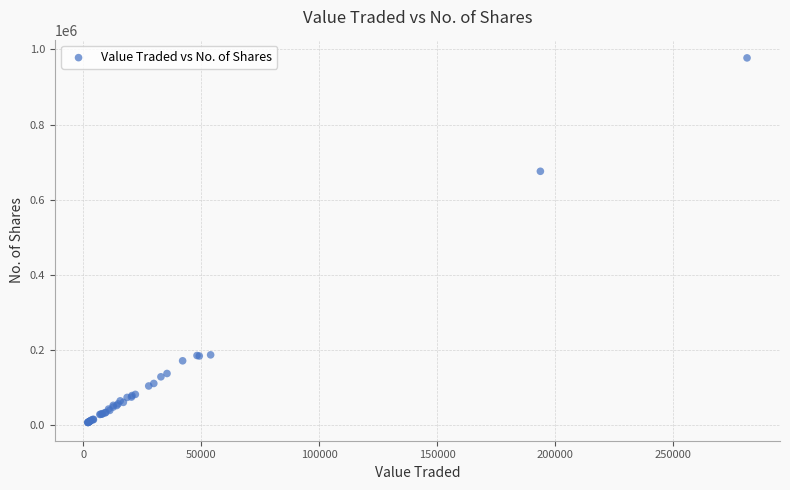

What Y value in the scatter plot is closest to 492557?

675899